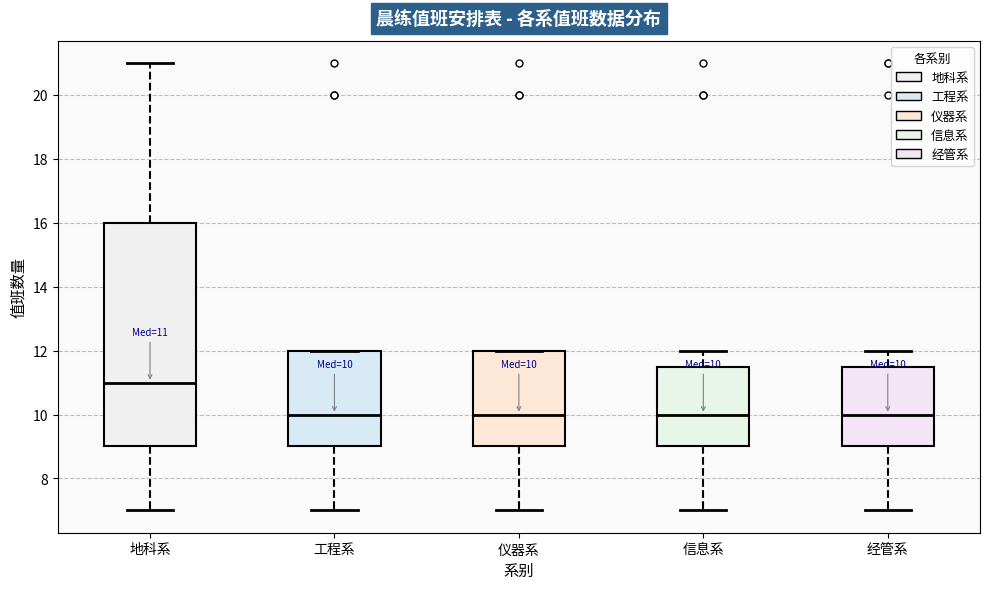

Which box is the tallest, from its lower edge to its upper edge?

地科系